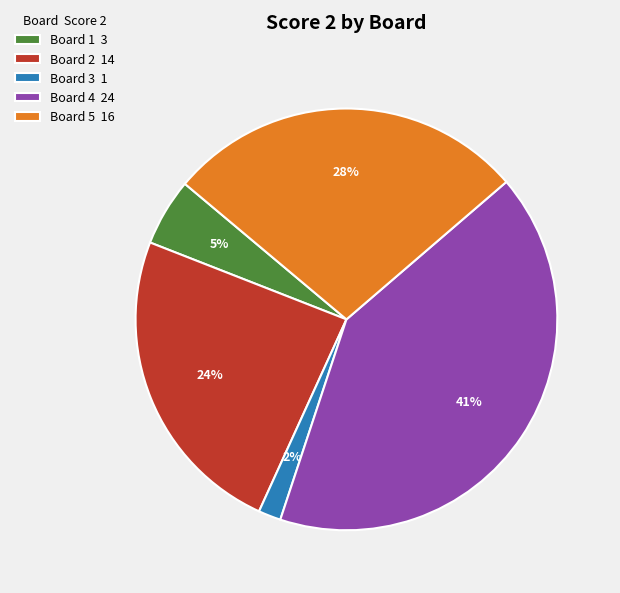

True or false: Board 1 accounts for 5% of the total.

True